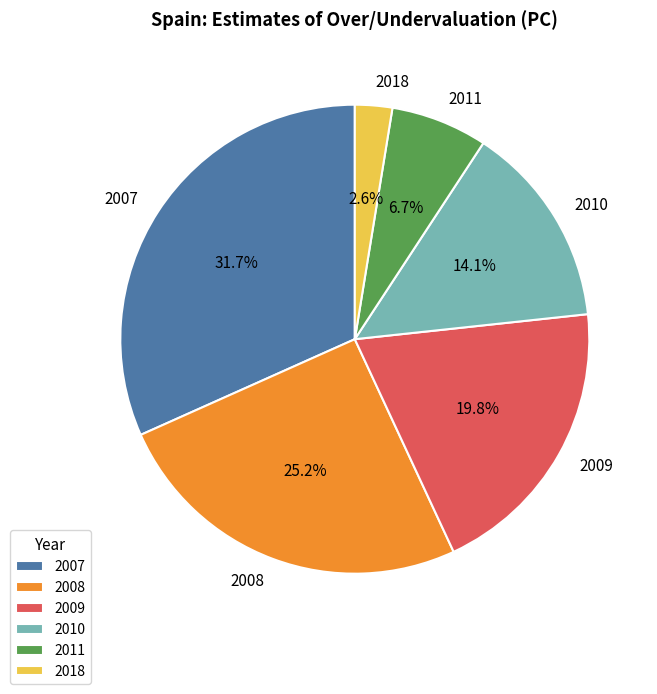

What is the ratio of the value at 2010 to the value at 2009?

0.7